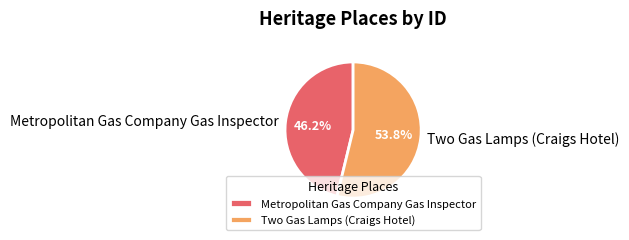

What is the ratio of the value at Metropolitan Gas Company Gas Inspector to the value at Two Gas Lamps (Craigs Hotel)?

0.9